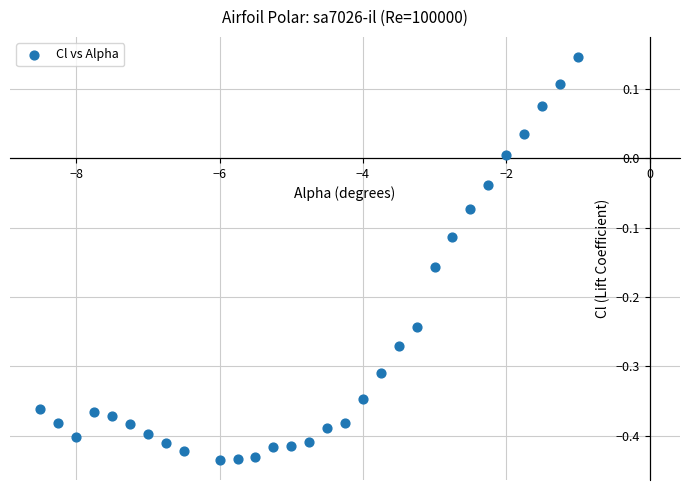

What is the range of X values (max minus min)?

7.5